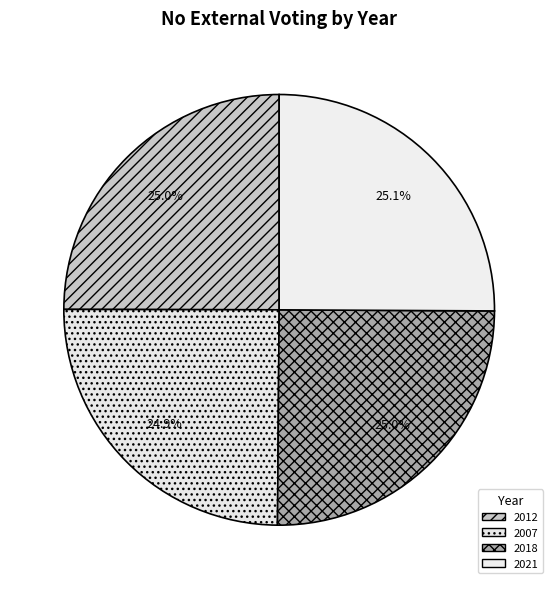

Is it true that 2018 is 38% of the pie?

False